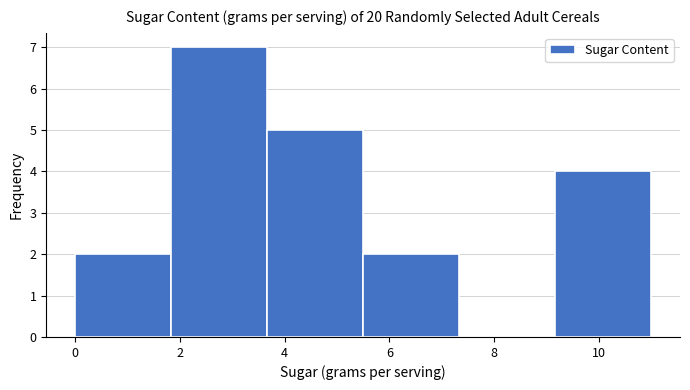

Reading left to right, list every bar in this chart as the range it spans on the x-axis followed by its height. Neither the bar edges nor the heights are printed on the chart, so give them approximately, as read against the axes.

0.0 to 1.8: 2
1.8 to 3.6: 7
3.6 to 5.6: 5
5.6 to 7.4: 2
7.4 to 9.2: 0
9.2 to 11.0: 4